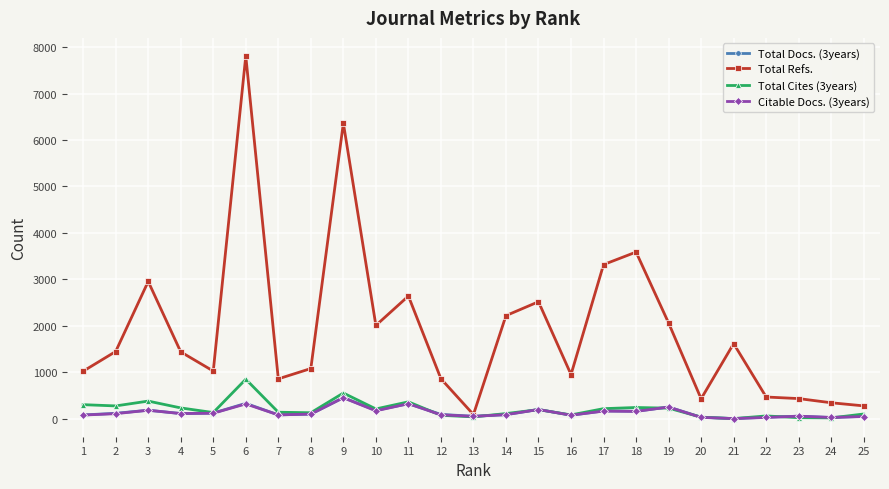

Where is the first local maximum for Total Cites (3years)?

3